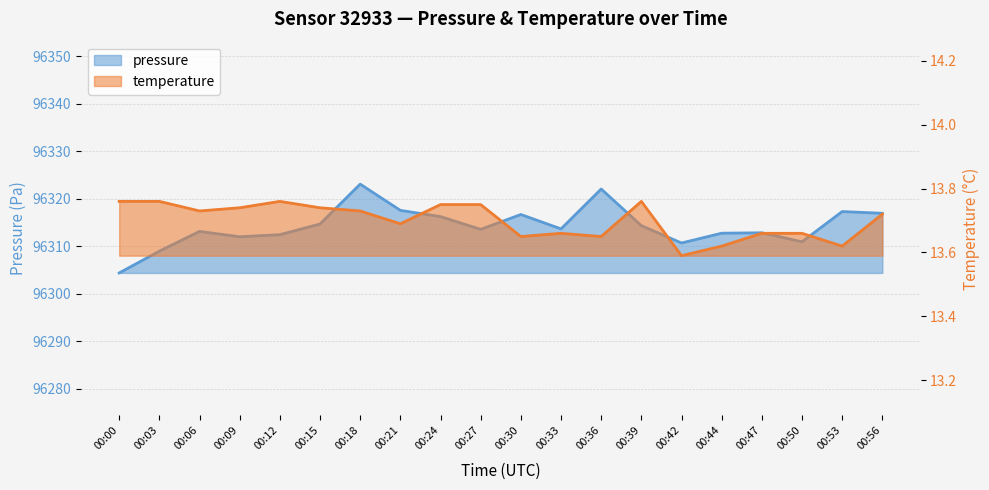

What is the difference between the second highest and second lowest values in the temperature series?

0.1